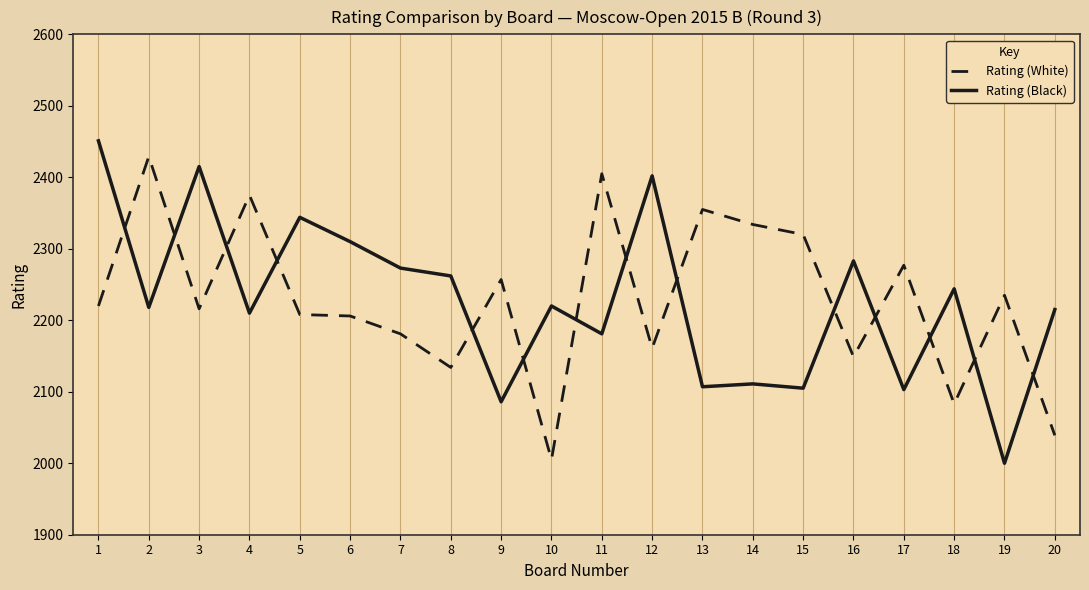

Where do Rating (White) and Rating (Black) first cross each other?

1 and 2